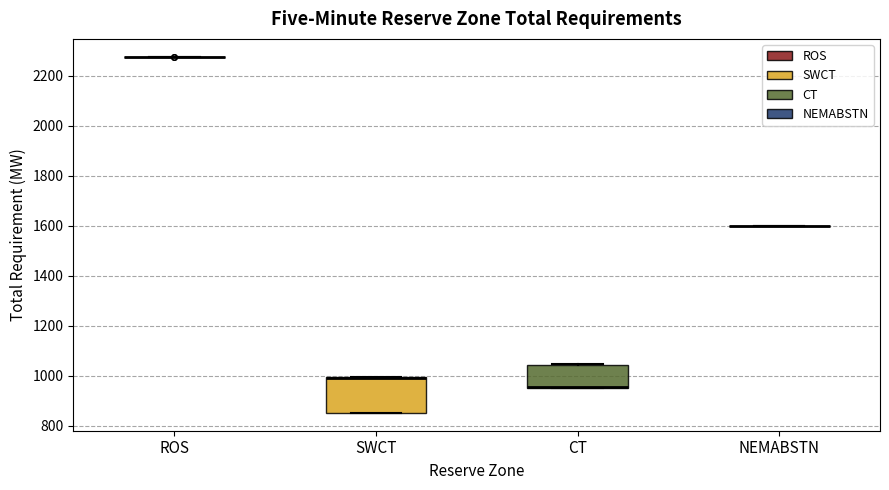

Reading left to right, read every box against the y-axis: the position of its median line, the range the box covers, and the ends of its whiskers. The values are not printed on the chart, so give them approximately, as read against the axis.

ROS: box collapsed to a line at 2280, whiskers 2280 to 2280
SWCT: median 980 (drawn on the box's upper edge), box 860 to 1000, whiskers 860 to 1000
CT: median 960 (drawn on the box's lower edge), box 960 to 1040, whiskers 940 to 1040
NEMABSTN: box collapsed to a line at 1600, whiskers 1600 to 1600